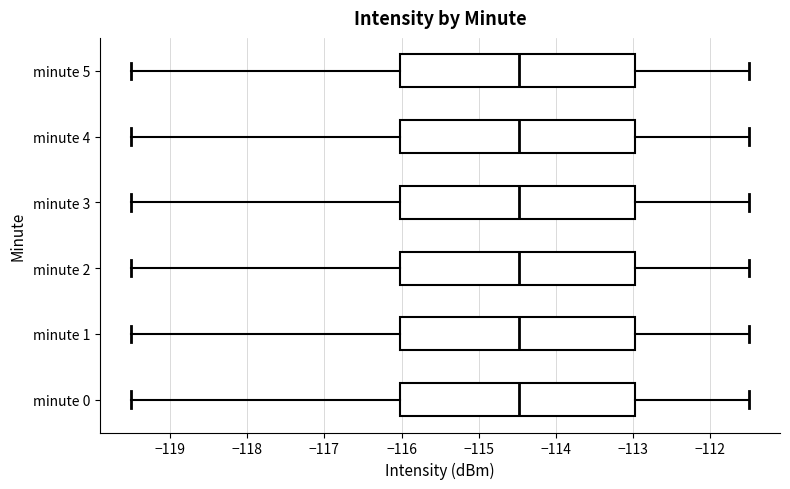

Reading bottom to top, transcribe this box plot: for each box, give where its median line is, the range the box spans, and where its two whiskers end, as read against the x-axis. The values are not printed on the chart, so give them approximately, as read against the axis.

minute 0: median -114.5, box -116.0 to -113.0, whiskers -119.5 to -111.5
minute 1: median -114.5, box -116.0 to -113.0, whiskers -119.5 to -111.5
minute 2: median -114.5, box -116.0 to -113.0, whiskers -119.5 to -111.5
minute 3: median -114.5, box -116.0 to -113.0, whiskers -119.5 to -111.5
minute 4: median -114.5, box -116.0 to -113.0, whiskers -119.5 to -111.5
minute 5: median -114.5, box -116.0 to -113.0, whiskers -119.5 to -111.5